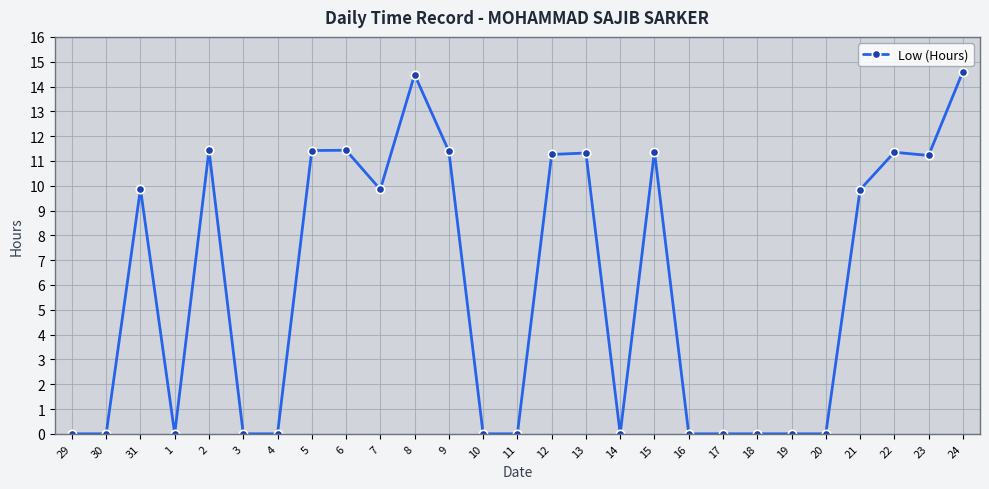

True or false: the data shows 3.2 at 6.

False